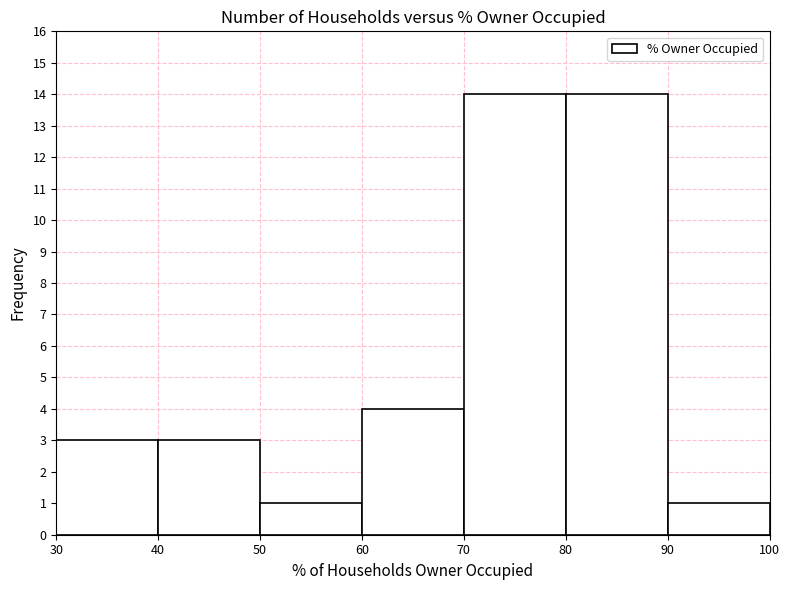

What is the height of the bar covering 50 to 60 on the x-axis? The values are not printed on the chart, so give them approximately, as read against the axis.

1